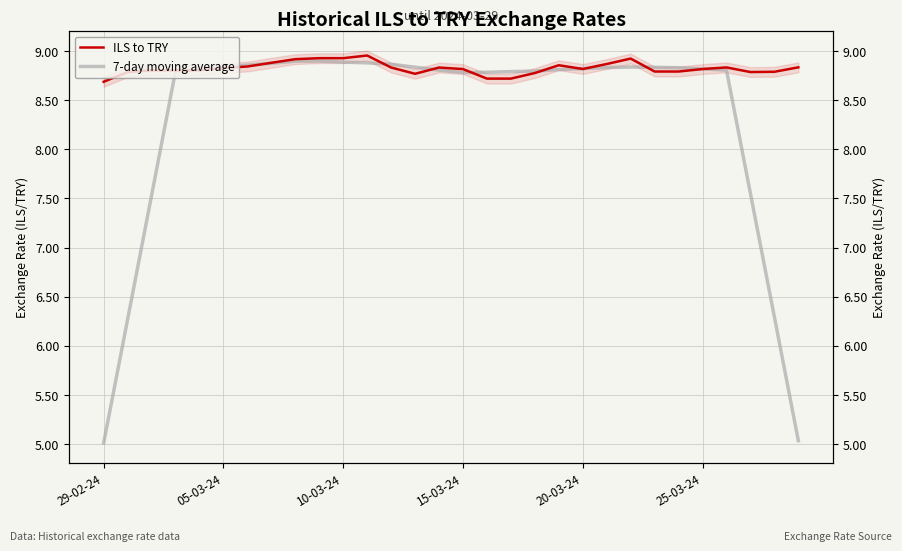

Which category has the lowest value across all series?

29-02-24